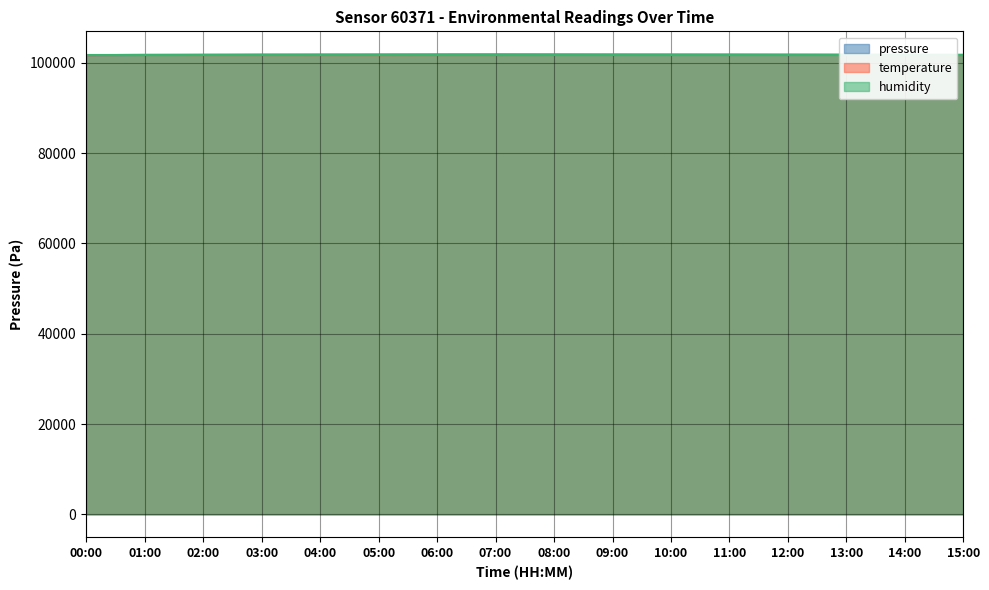

What is the difference between the temperature values at 15:00 and 06:00?

12.7